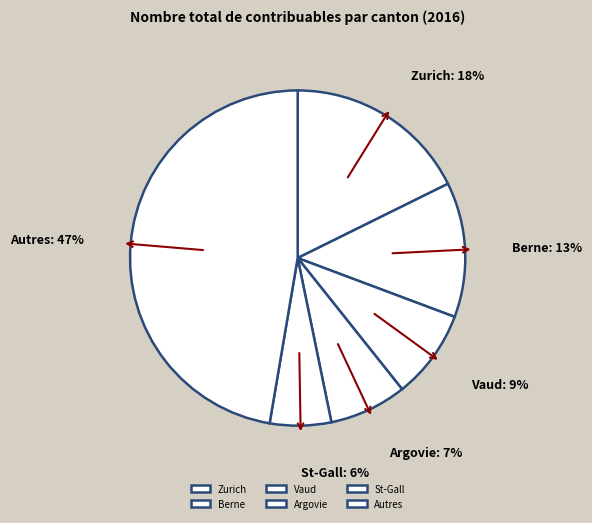

Is the sum of Zurich and St-Gall greater than half?

No